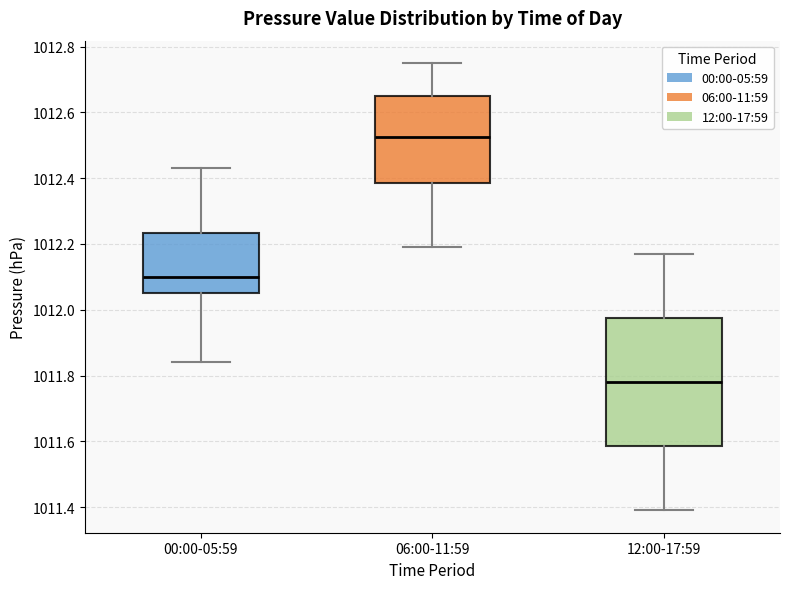

Which box's median line is the highest?

06:00-11:59